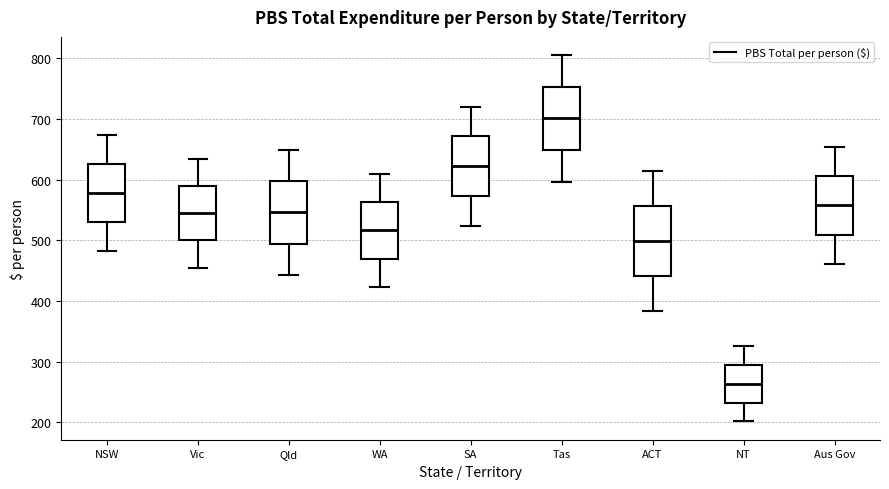

Reading left to right, read every box against the y-axis: the position of its median line, the range the box covers, and the ends of its whiskers. The values are not printed on the chart, so give them approximately, as read against the axis.

NSW: median 580, box 530 to 630, whiskers 480 to 670
Vic: median 540, box 500 to 590, whiskers 450 to 630
Qld: median 550, box 490 to 600, whiskers 440 to 650
WA: median 520, box 470 to 560, whiskers 420 to 610
SA: median 620, box 570 to 670, whiskers 520 to 720
Tas: median 700, box 650 to 750, whiskers 600 to 800
ACT: median 500, box 440 to 560, whiskers 380 to 610
NT: median 260, box 230 to 290, whiskers 200 to 330
Aus Gov: median 560, box 510 to 610, whiskers 460 to 650